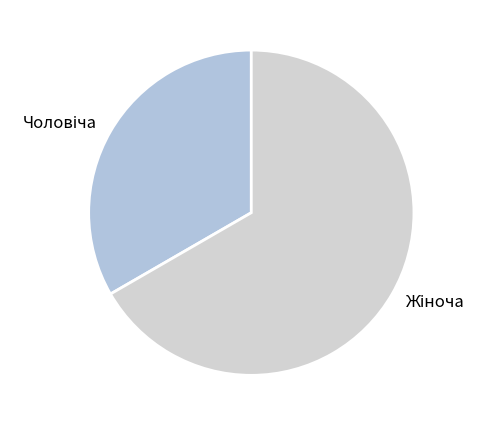

Is there a majority slice in this chart?

Yes